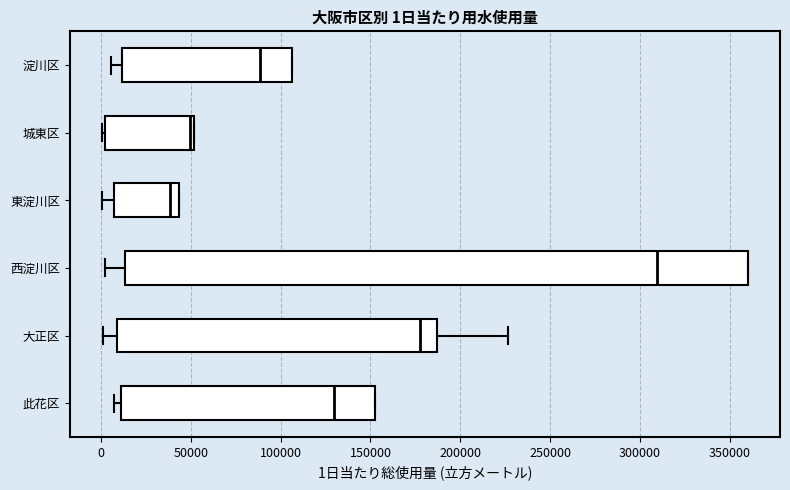

Comparing the boxes themselves (not the whiskers), which one is the widest?

西淀川区